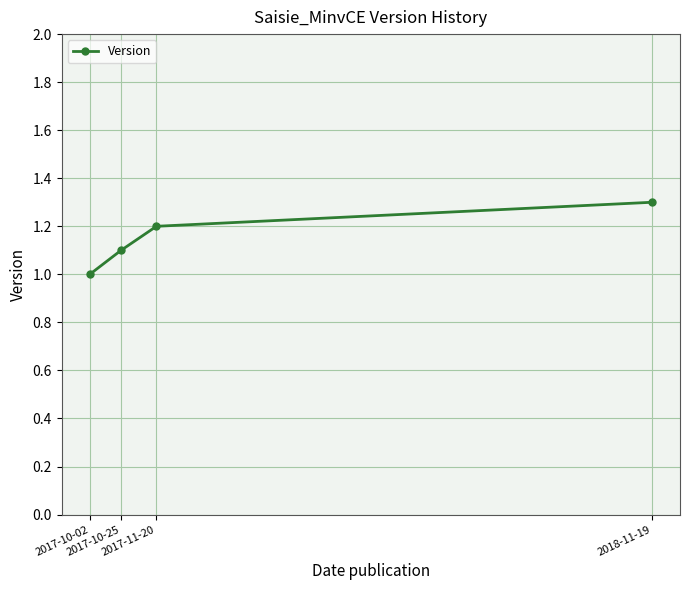

Which category has the highest value across all series?

2018-11-19